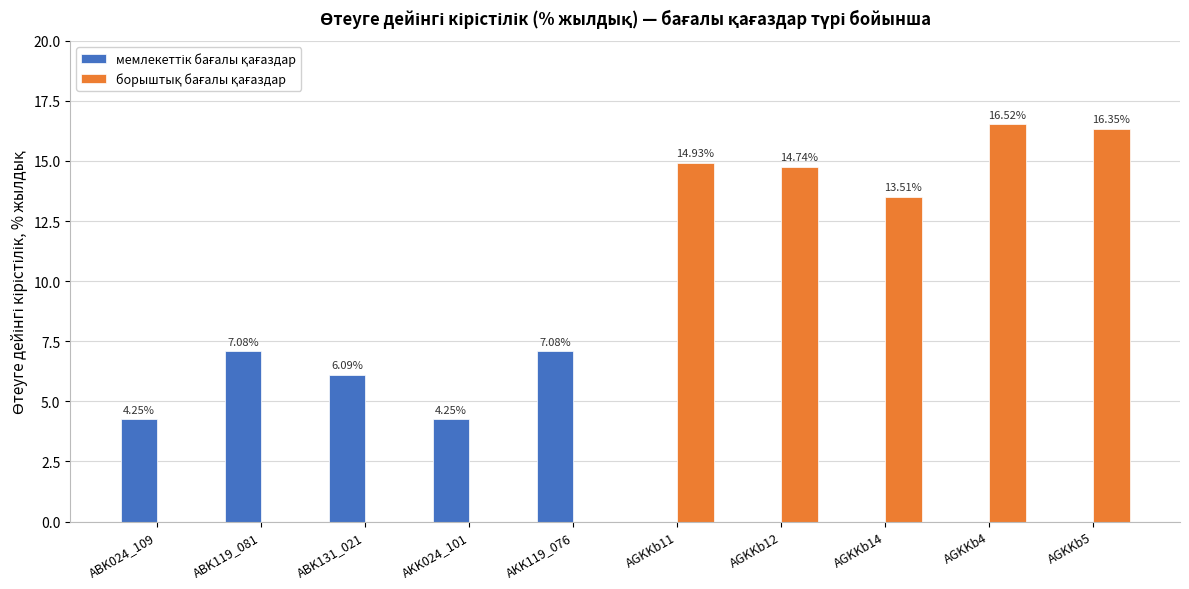

Are the bars horizontal?

No